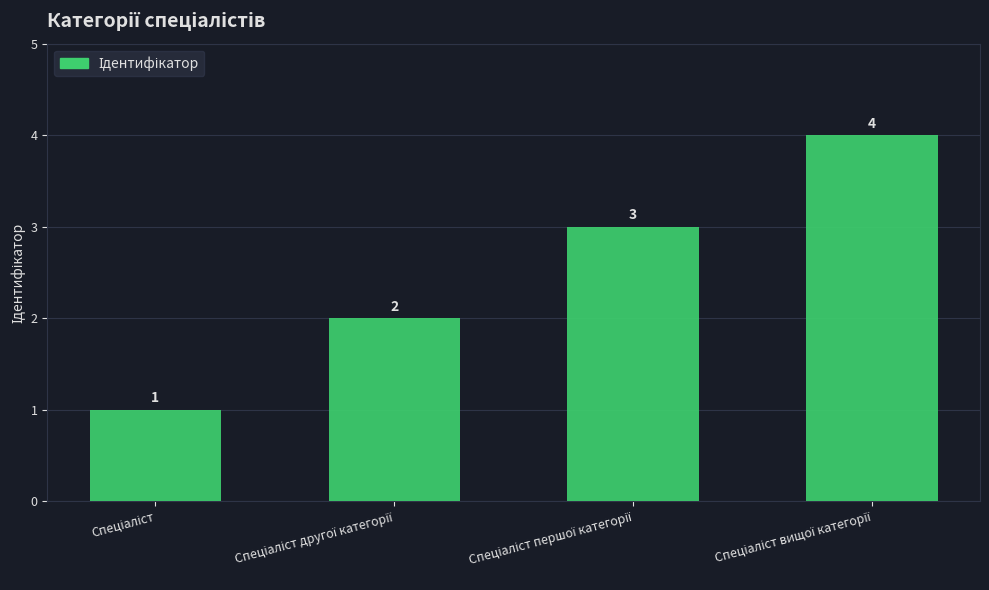

Count the values in the range 2 to 4.

3